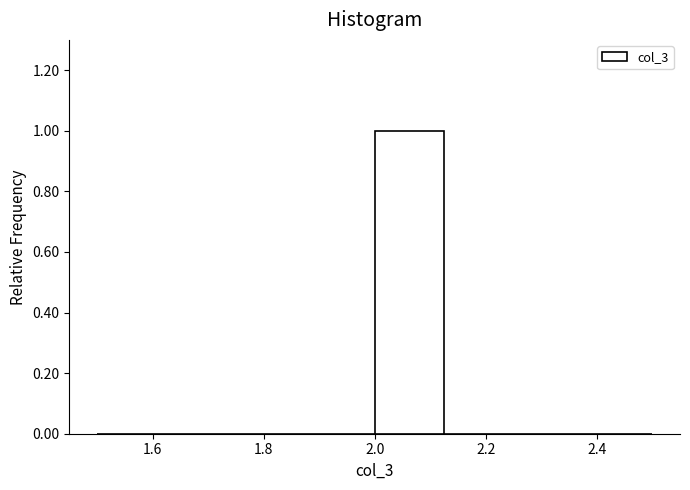

What is the height of the bar covering 2.000 to 2.125 on the x-axis? Neither the bar edges nor the heights are printed on the chart, so give them approximately, as read against the axes.

1